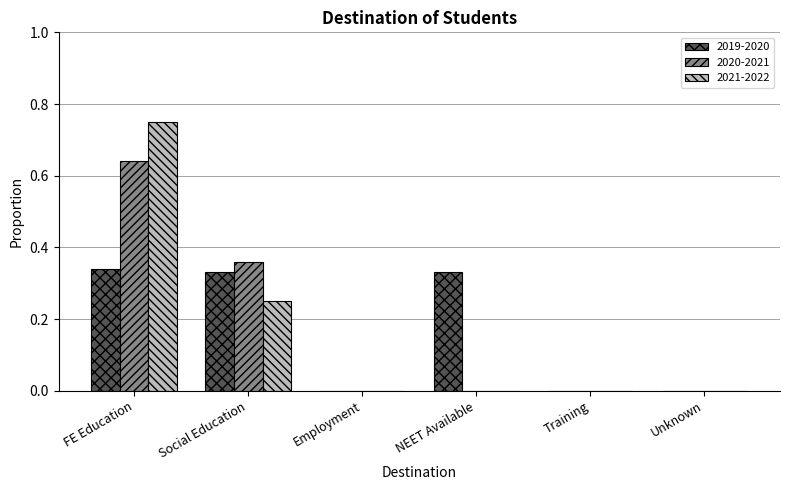

At which label does 2021-2022 reach its peak?

FE Education